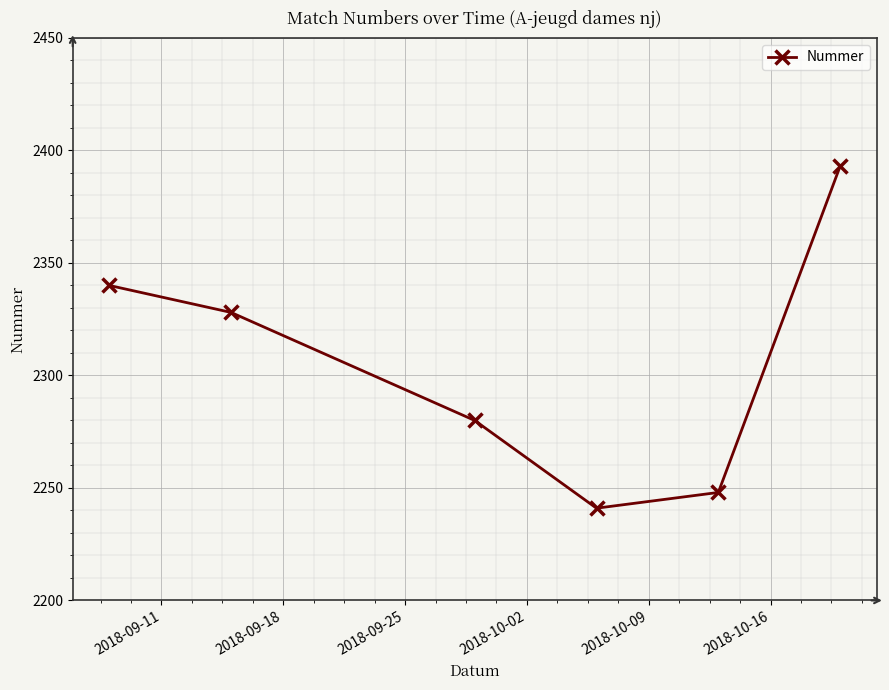

How many interior local valleys (lower than both neighbors) does the data have?

1